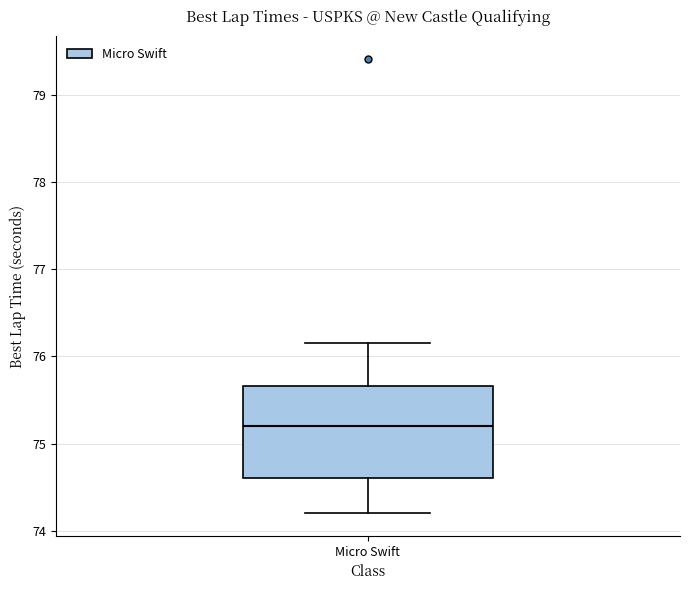

Where is the upper edge of the box for Micro Swift on the y-axis? The values are not printed on the chart, so give them approximately, as read against the axis.

75.7